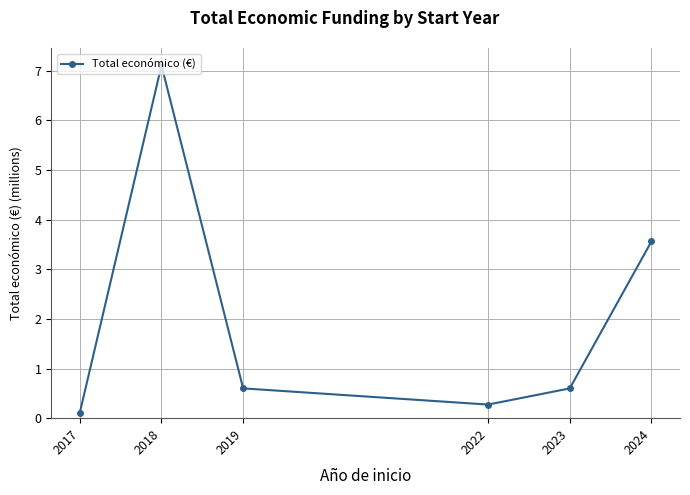

What is the maximum value shown in the chart?

7.1